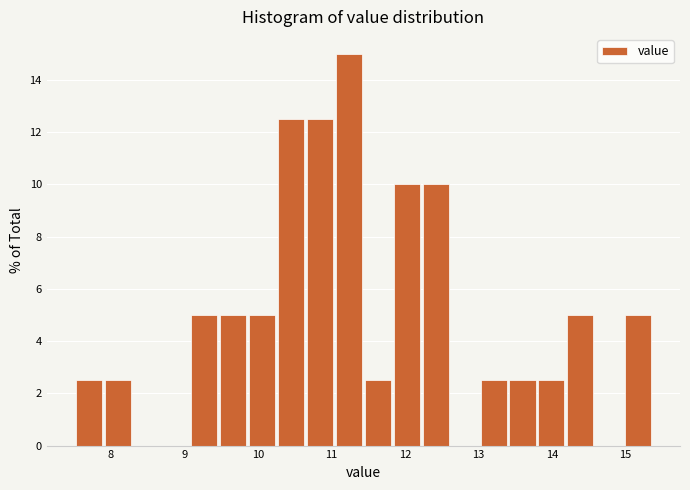

Around what value on the x-axis is the tallest bar? Give the approximate position of its centre, as read against the axis.

11.2